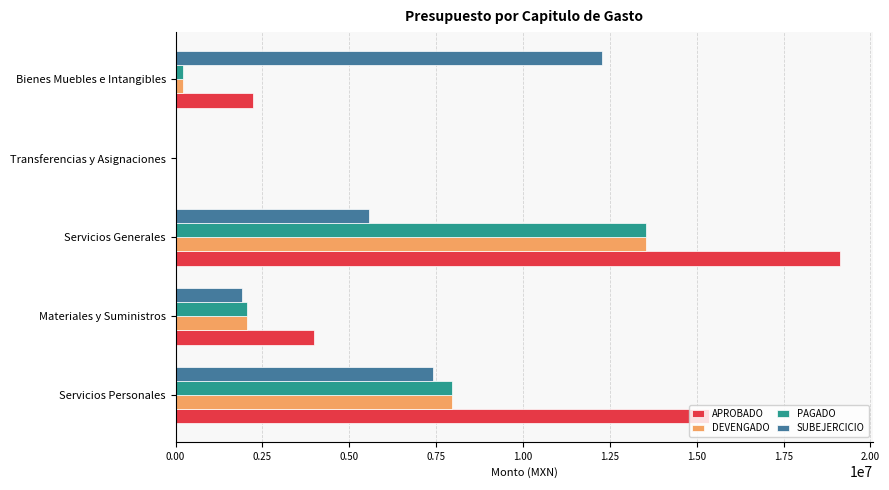

How many data points in SUBEJERCICIO are above 5579934?

3